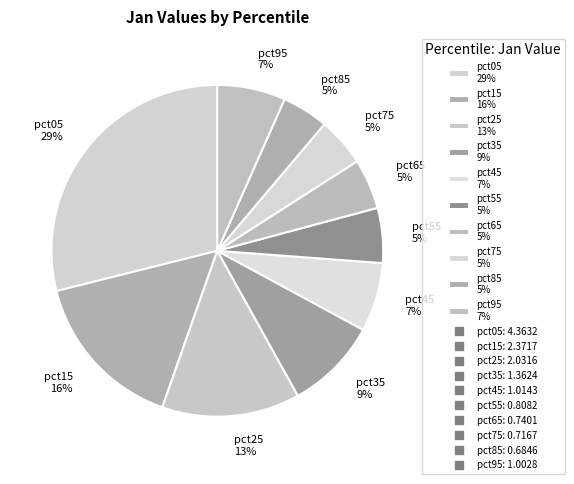

To the nearest percent, what is the average slice percentage?

10%